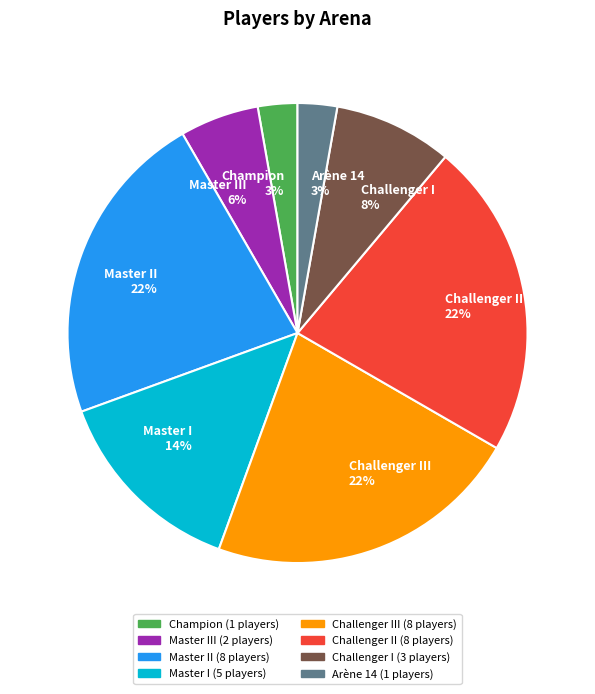

Is the sum of Challenger III 22% and Arène 14 3% greater than half?

No